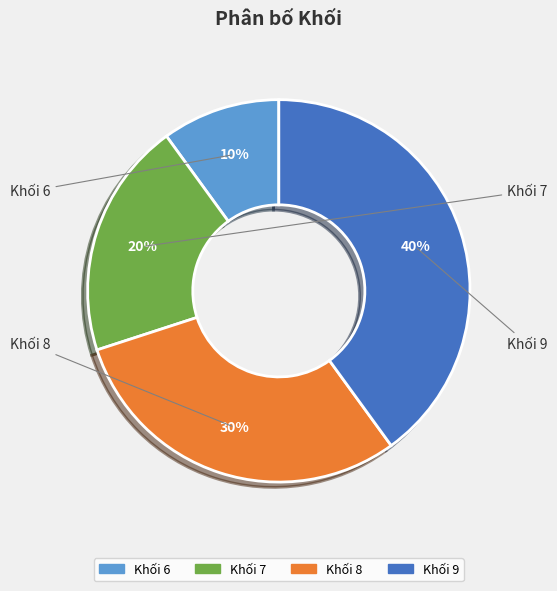

Is Khối 6 the majority of the pie?

No